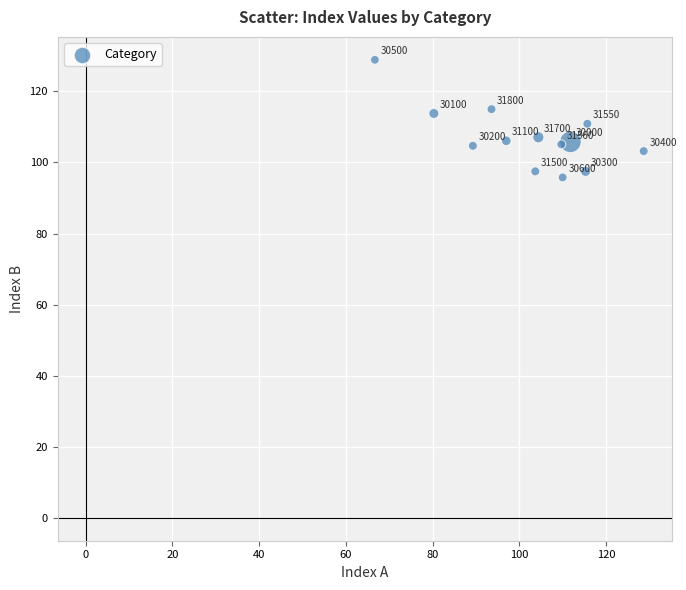

What Y value in the scatter plot is closest to 112?

110.9